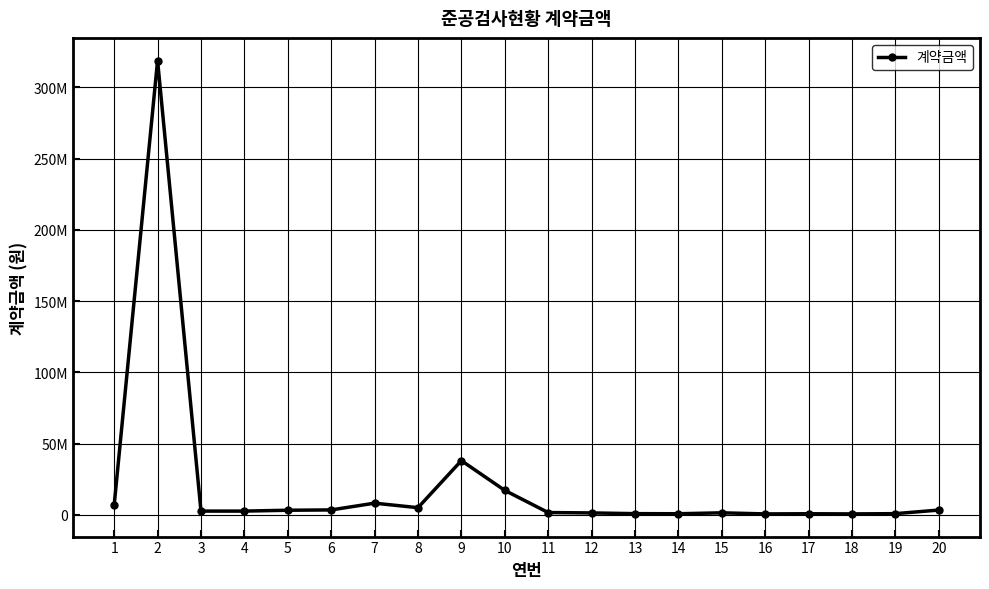

Which category has the lowest value across all series?

16